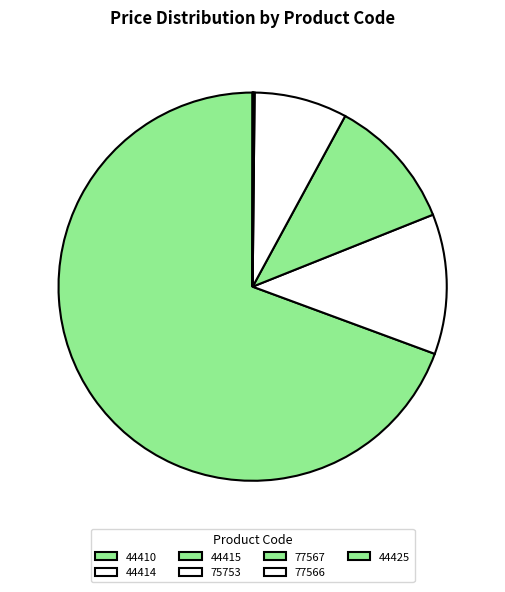

To the nearest percent, what percentage of the pie is 44410?

69%